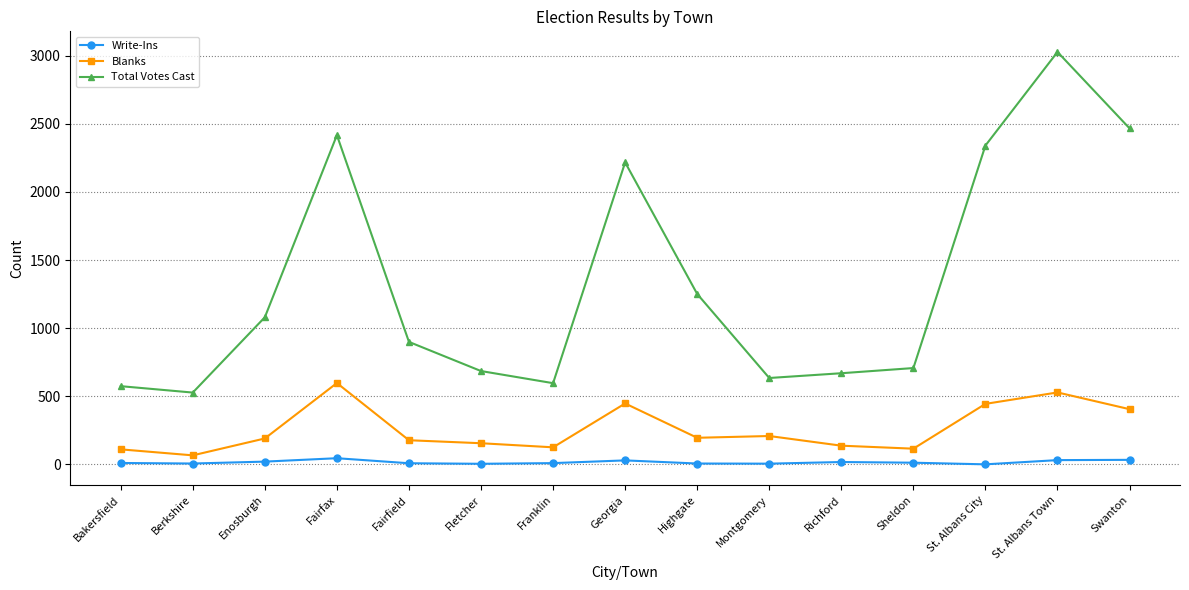

Where is Total Votes Cast nearest to the value 1777?

Georgia